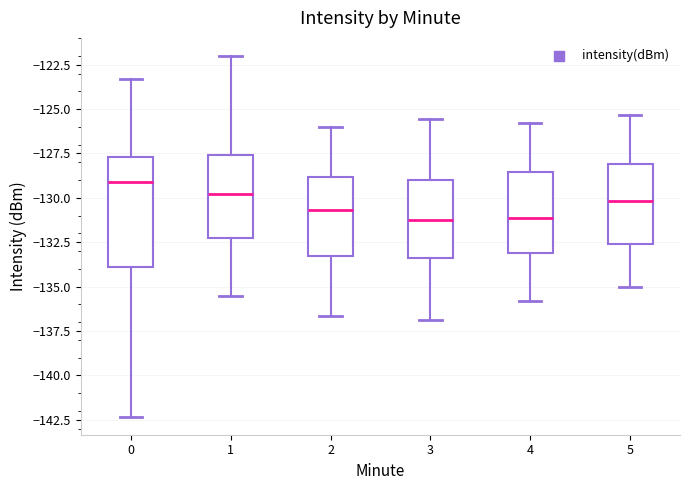

Reading left to right, transcribe this box plot: for each box, give where its median line is, the range the box spans, and where its two whiskers end, as read against the y-axis. The values are not printed on the chart, so give them approximately, as read against the axis.

0: median -129.0, box -134.0 to -127.5, whiskers -142.5 to -123.5
1: median -130.0, box -132.5 to -127.5, whiskers -135.5 to -122.0
2: median -130.5, box -133.5 to -129.0, whiskers -136.5 to -126.0
3: median -131.0, box -133.5 to -129.0, whiskers -137.0 to -125.5
4: median -131.0, box -133.0 to -128.5, whiskers -136.0 to -126.0
5: median -130.0, box -132.5 to -128.0, whiskers -135.0 to -125.5